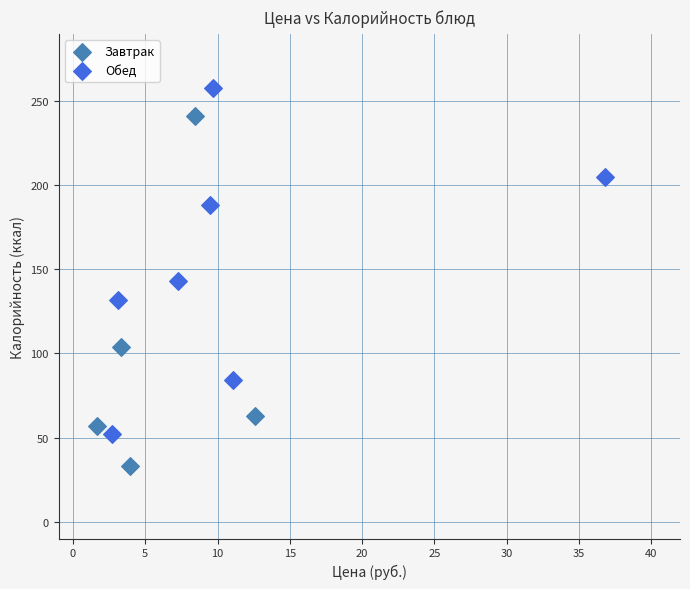

Which series contains the lowest Y value?

Завтрак